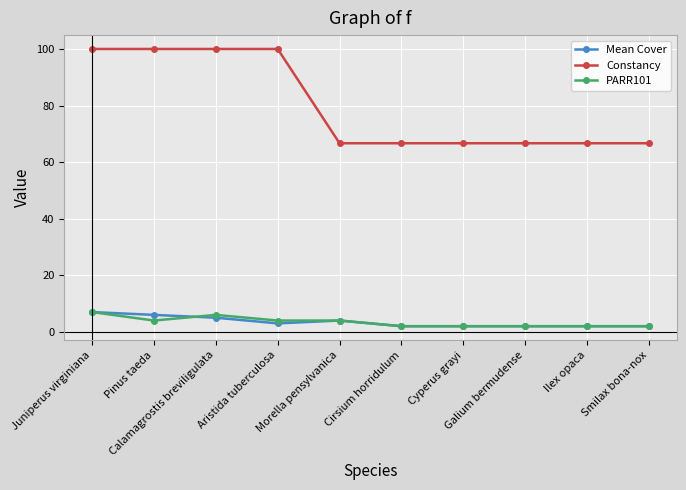

Reading left to right, what are all the values shown in this chart?

Mean Cover: Juniperus virginiana=7.0	Pinus taeda=6.0	Calamagrostis breviligulata=5.0	Aristida tuberculosa=3.0	Morella pensylvanica=4.0	Cirsium horridulum=2.0	Cyperus grayi=2.0	Galium bermudense=2.0	Ilex opaca=2.0	Smilax bona-nox=2.0
Constancy: Juniperus virginiana=100.0	Pinus taeda=100.0	Calamagrostis breviligulata=100.0	Aristida tuberculosa=100.0	Morella pensylvanica=66.7	Cirsium horridulum=66.7	Cyperus grayi=66.7	Galium bermudense=66.7	Ilex opaca=66.7	Smilax bona-nox=66.7
PARR101: Juniperus virginiana=7.0	Pinus taeda=4.0	Calamagrostis breviligulata=6.0	Aristida tuberculosa=4.0	Morella pensylvanica=4.0	Cirsium horridulum=2.0	Cyperus grayi=2.0	Galium bermudense=2.0	Ilex opaca=2.0	Smilax bona-nox=2.0